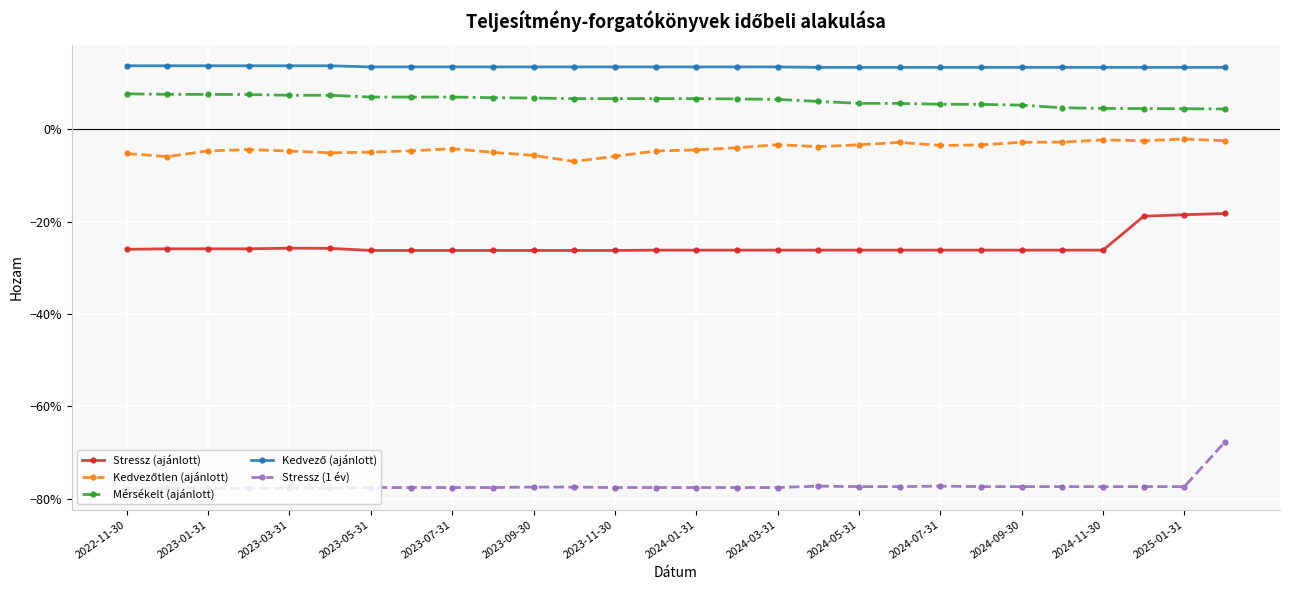

What is the sum of all Kedvező (ajánlott) values?

3.8